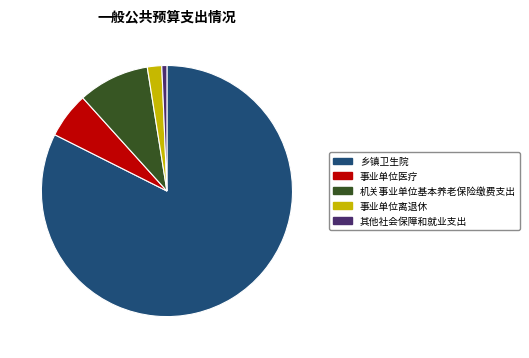

Does any single category account for the majority?

Yes